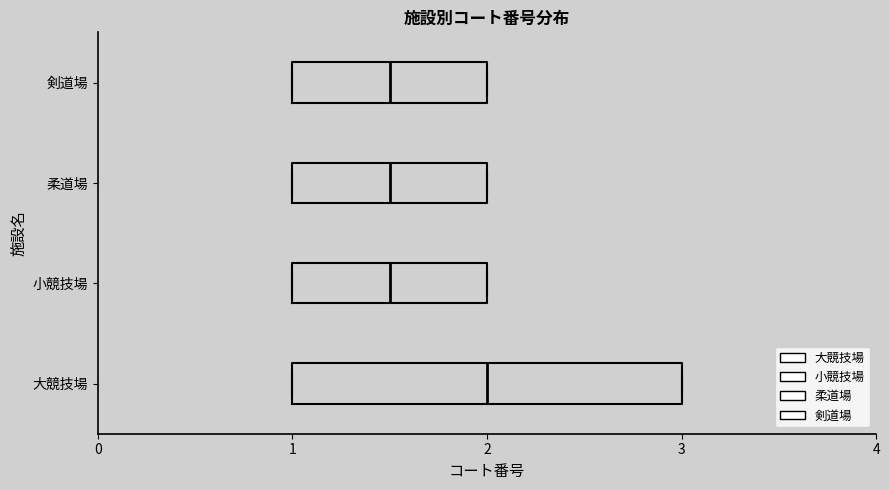

Which box's median line is the furthest to the right?

大競技場